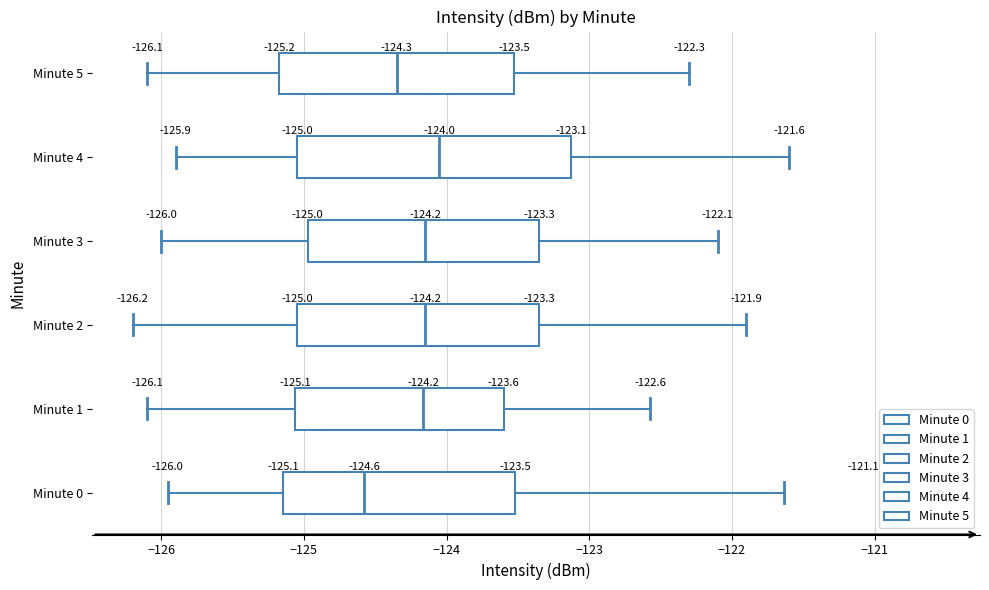

Which box is the widest, from its left edge to its right edge?

Minute 4